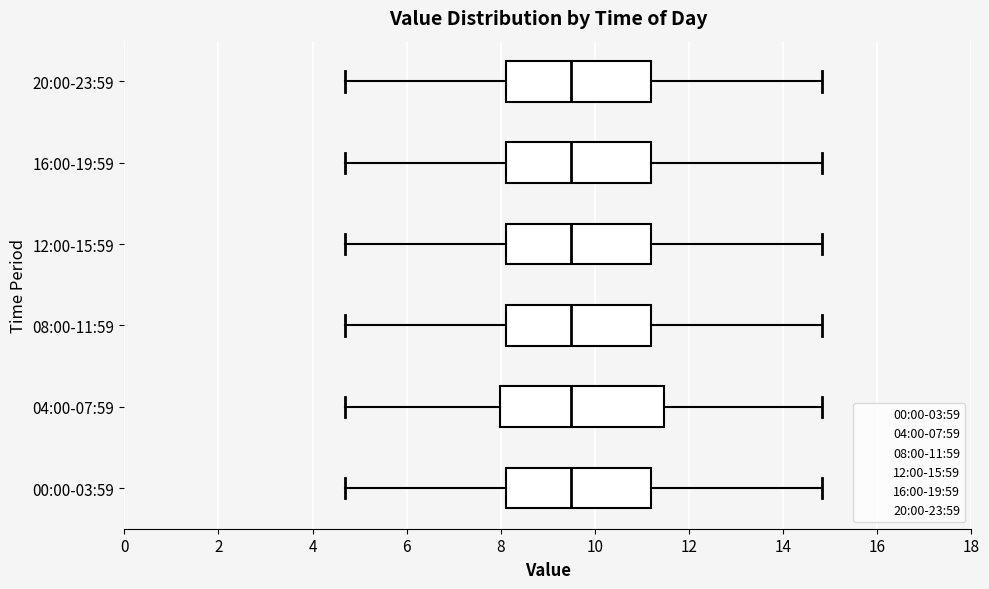

Where is the right edge of the box for 12:00-15:59 on the x-axis? The values are not printed on the chart, so give them approximately, as read against the axis.

11.2